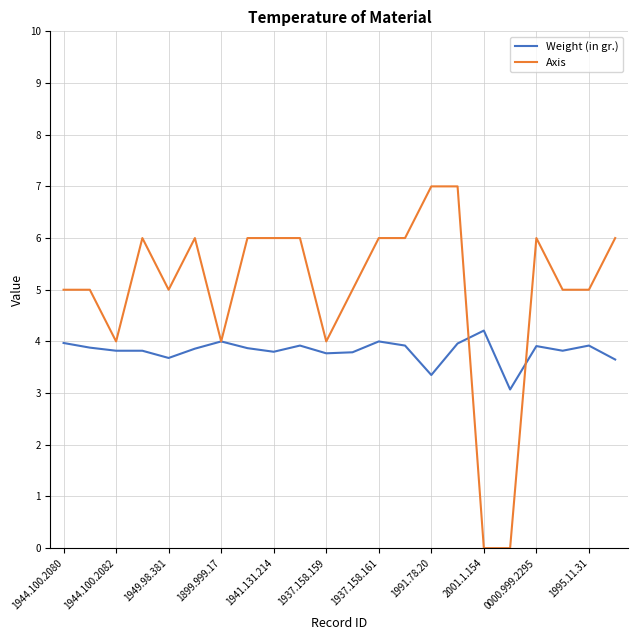

Which series has the largest range (max minus min)?

Axis